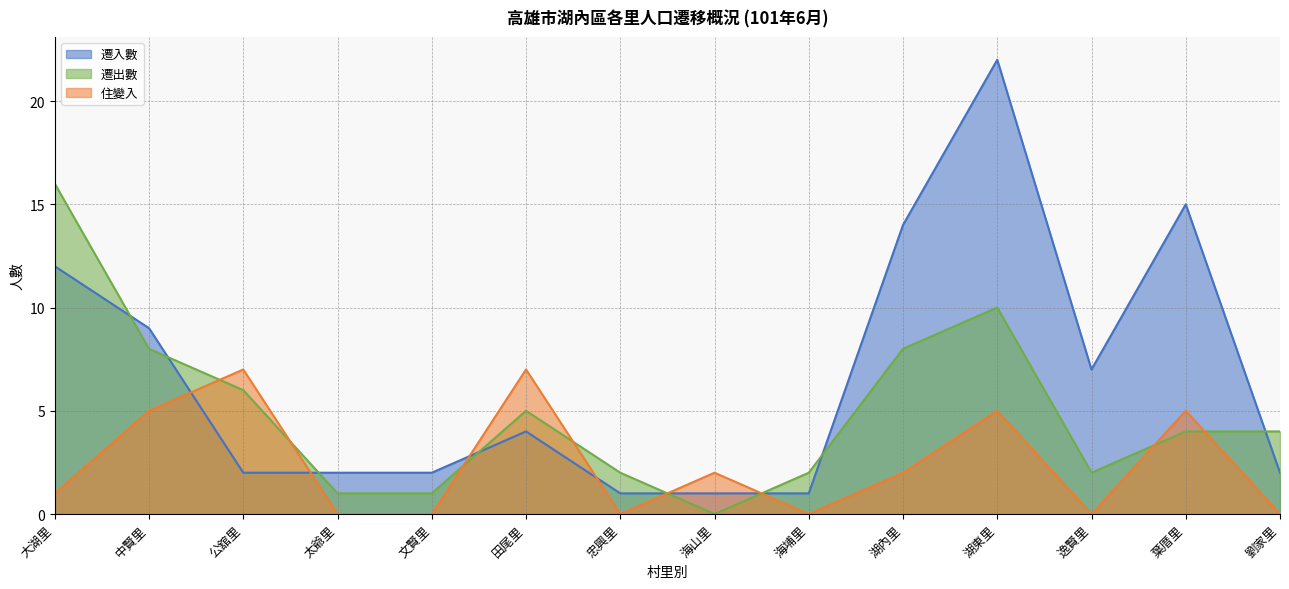

At which label does 住變入 first exceed 2?

中賢里